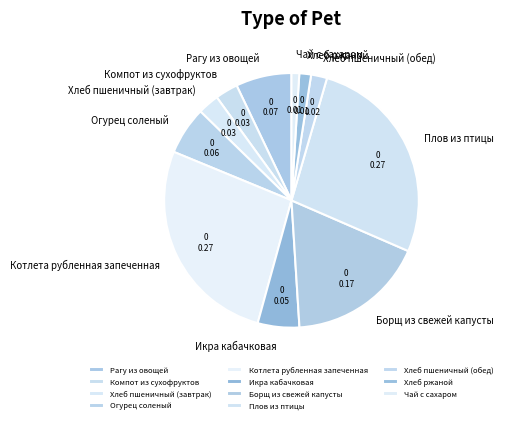

Do Рагу из овощей and Борщ из свежей капусты together represent more than half of the pie?

No